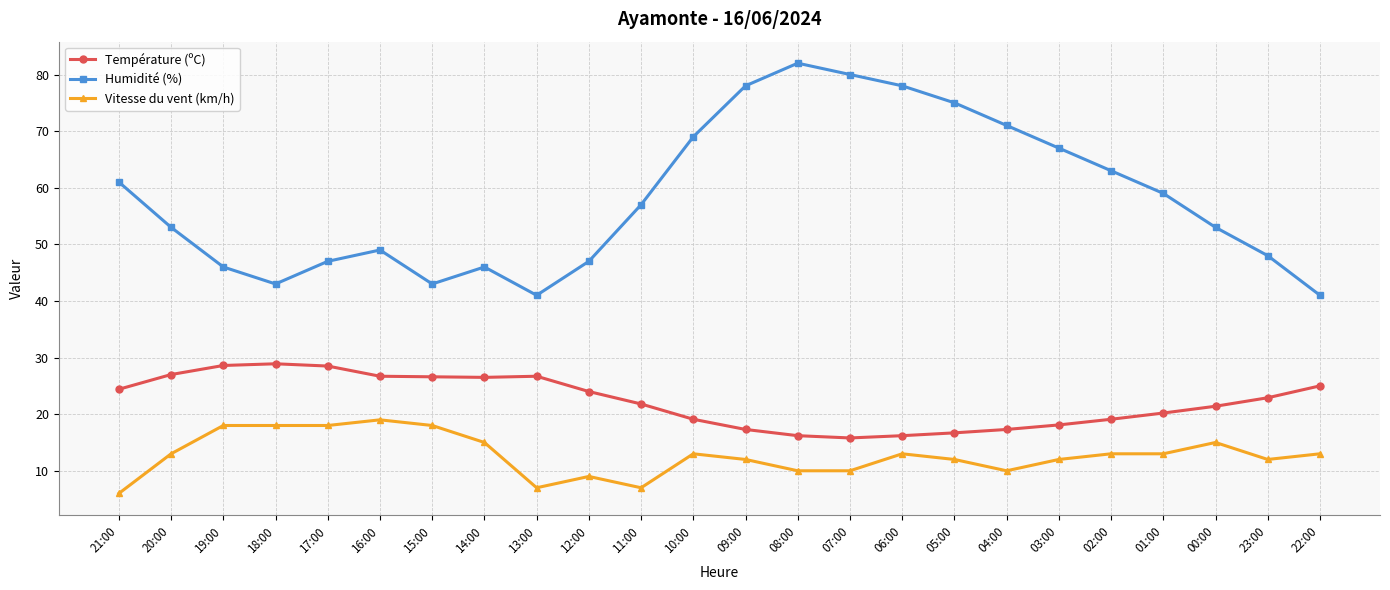

True or false: Humidité (%) has more than 2 points higher than both neighbors.

True